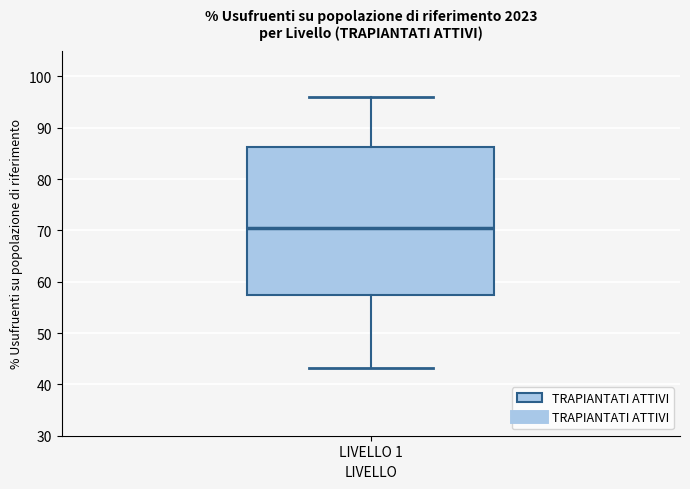

Where is the lower edge of the box for LIVELLO 1 on the y-axis? The values are not printed on the chart, so give them approximately, as read against the axis.

58